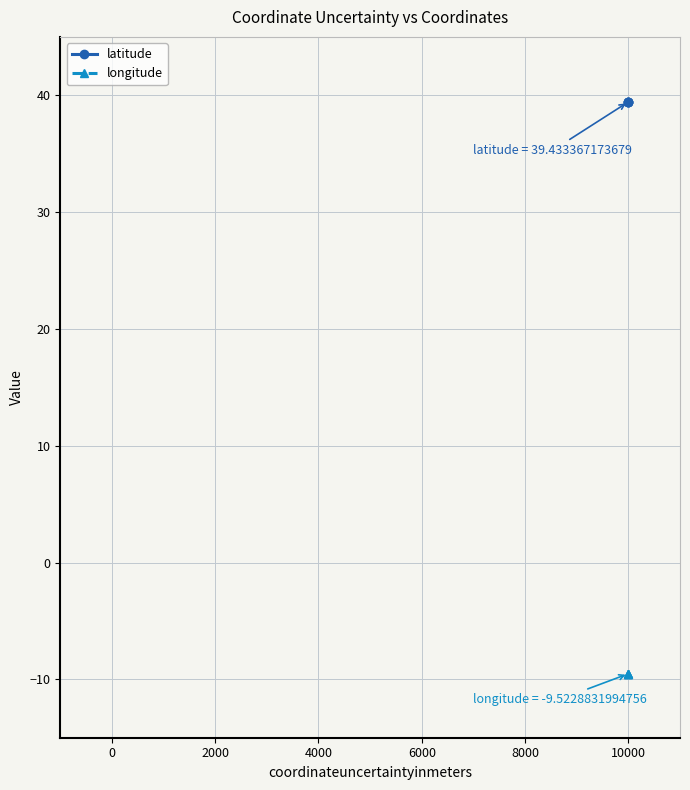

True or false: longitude and latitude cross at least once.

False